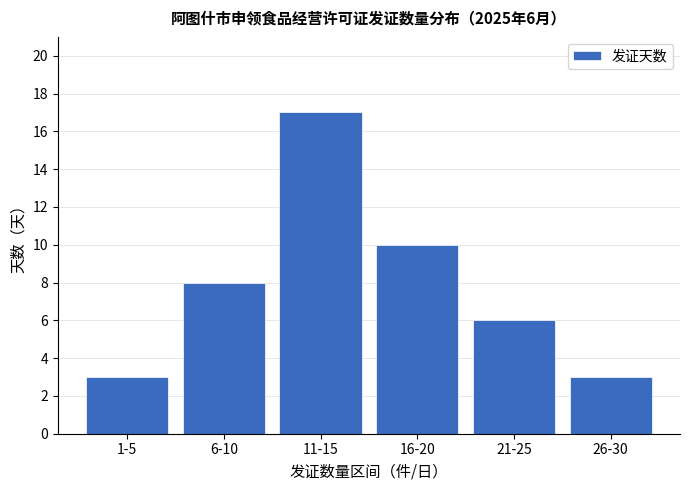

Reading left to right, list all the values displayed in this chart.

3	8	17	10	6	3